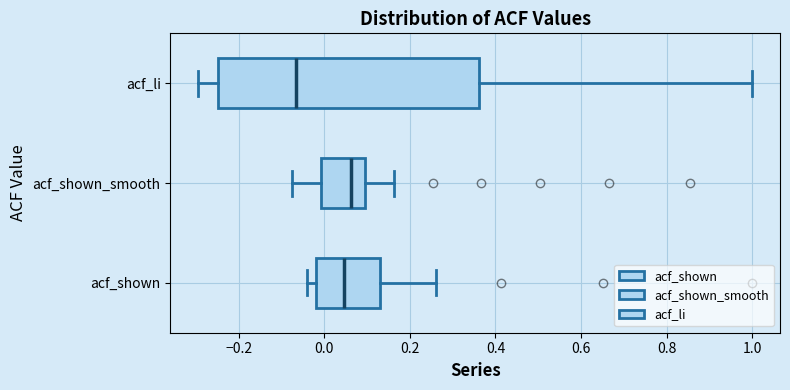

Reading bottom to top, read every box against the x-axis: the position of its median line, the range the box covers, and the ends of its whiskers. The values are not printed on the chart, so give them approximately, as read against the axis.

acf_shown: median 0.04, box -0.02 to 0.14, whiskers -0.04 to 0.26
acf_shown_smooth: median 0.06, box 0.00 to 0.10, whiskers -0.08 to 0.16
acf_li: median -0.06, box -0.24 to 0.36, whiskers -0.30 to 1.00